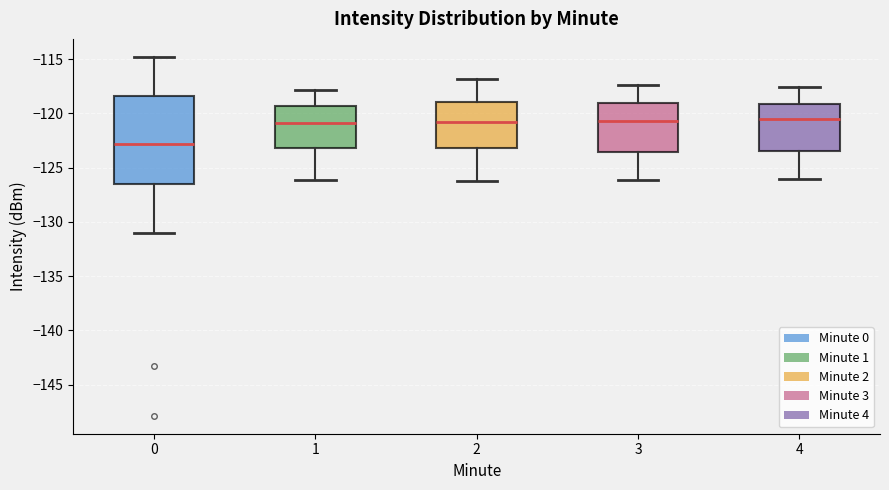

Which box is the tallest, from its lower edge to its upper edge?

0